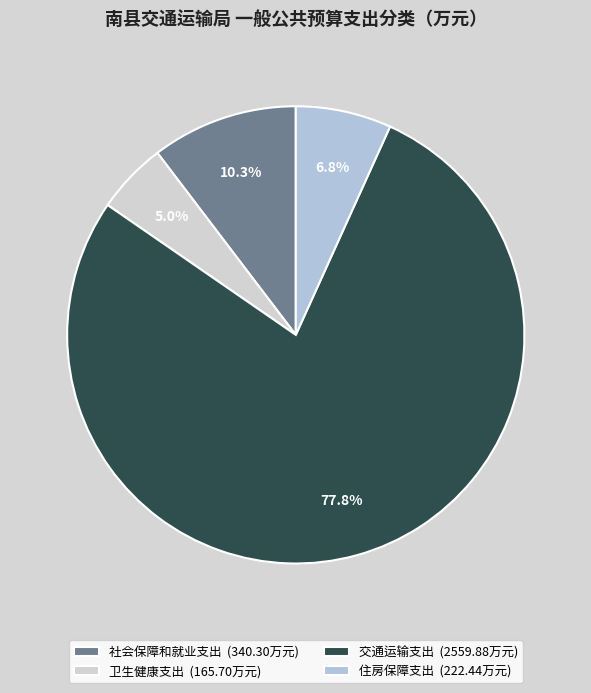

The 交通运输支出 slice represents 78% of the pie. True or false?

True